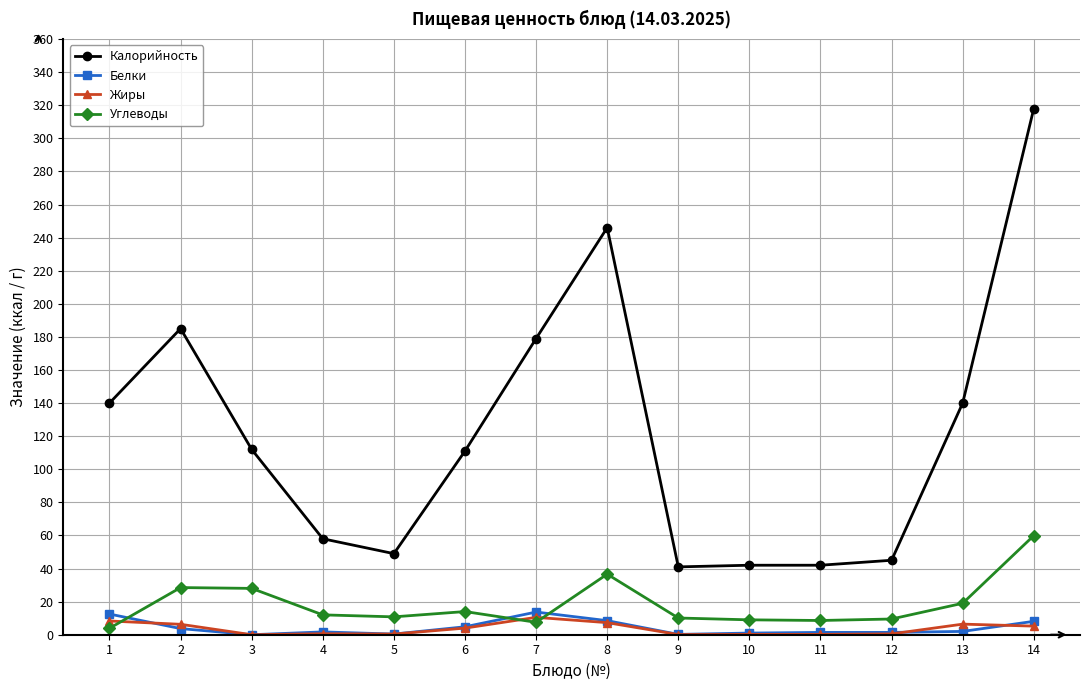

Which category has the highest value across all series?

14